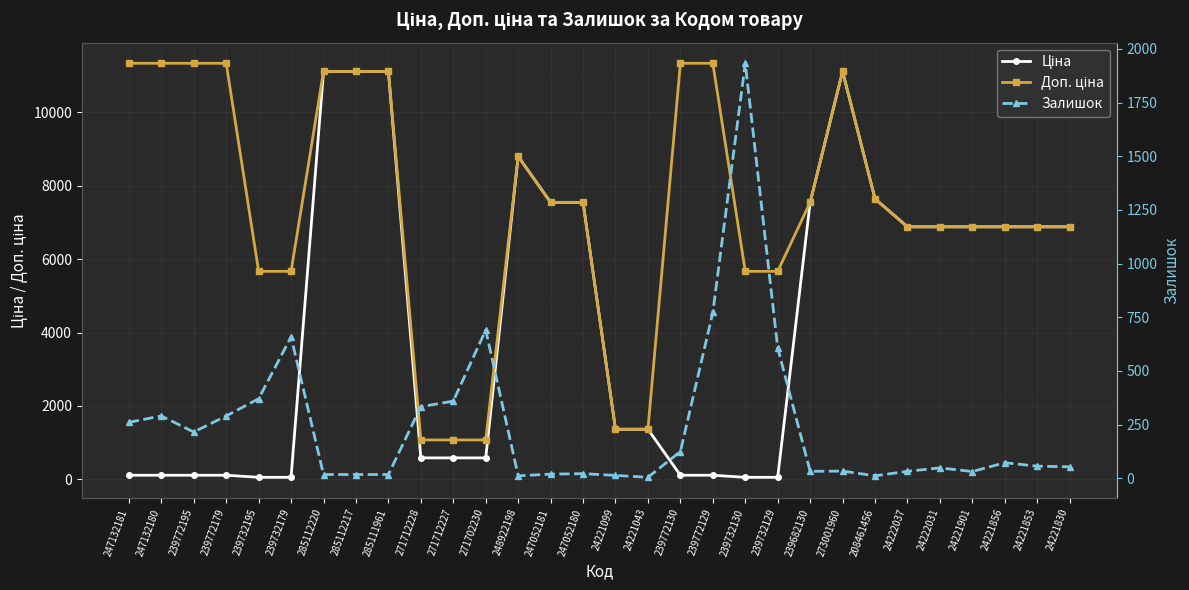

Reading right to left, what are all the values shown in this chart?

Ціна: 6879.5	6879.5	6879.5	6879.5	6879.5	6879.5	7641.9	11113.6	7545.9	56.7	56.7	113.3	113.3	1366.3	1366.3	7545.9	7545.9	8797.6	586.0	586.0	586.0	11113.6	11113.6	11113.6	56.7	56.7	113.3	113.3	113.3	113.3
Доп. ціна: 6879.5	6879.5	6879.5	6879.5	6879.5	6879.5	7641.9	11113.6	7545.9	5667.0	5667.0	11334.0	11334.0	1366.0	1366.0	7545.9	7545.9	8797.6	1074.5	1074.5	1074.5	11113.6	11113.6	11113.6	5667.0	5667.0	11334.0	11334.0	11334.0	11334.0
Залишок: 53.0	56.0	72.0	31.0	48.0	32.0	11.0	33.0	32.0	607.0	1933.0	772.0	124.0	4.0	13.0	21.0	19.0	11.0	690.0	359.0	333.0	17.0	17.0	17.0	658.0	370.0	290.0	215.0	290.0	260.0